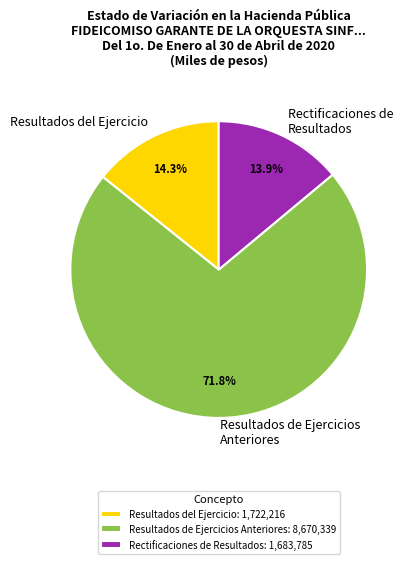

How many segments does this pie chart have?

3